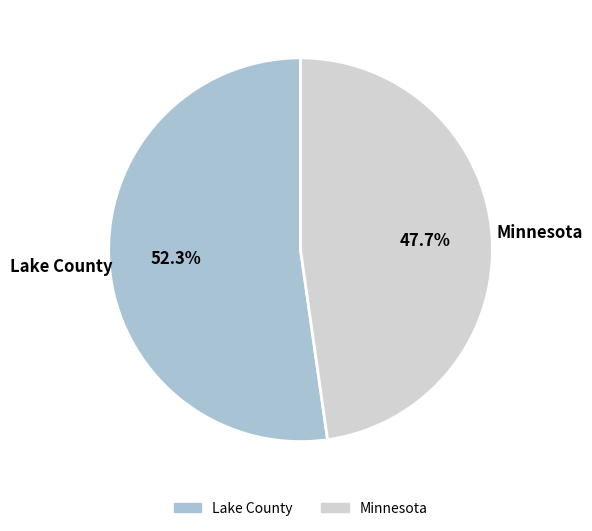

To the nearest percent, what percentage of the pie is Lake County?

52%